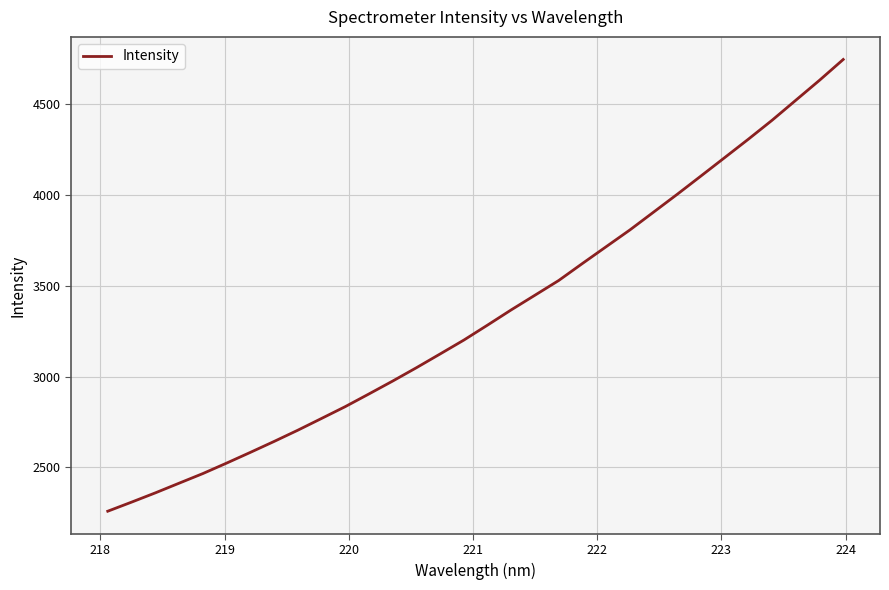

What is the difference between the maximum and minimum values?

2486.9